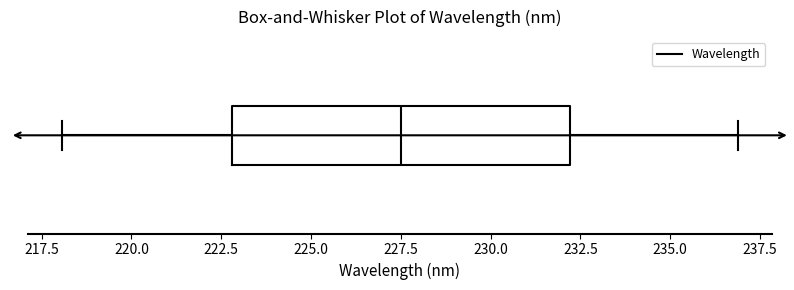

Read this box plot against the x-axis: the position of the median line, the range covered by the box, and the ends of both whiskers. The values are not printed on the chart, so give them approximately, as read against the axis.

median 227.5, box 223.0 to 232.0, whiskers 218.0 to 237.0